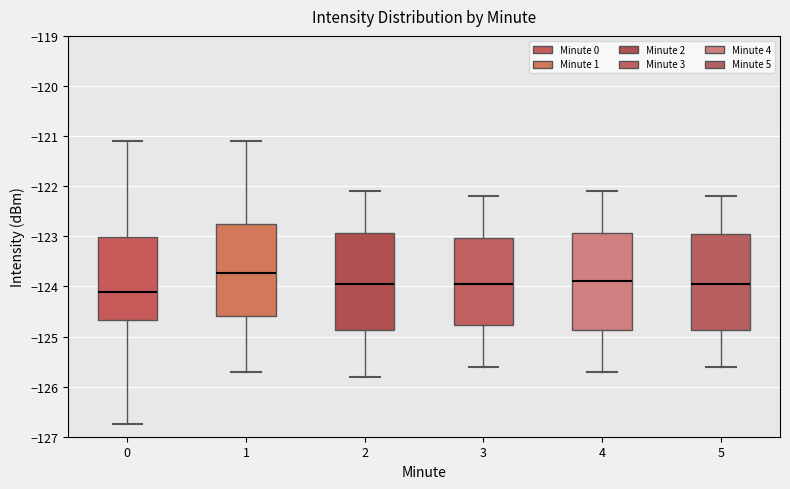

Reading left to right, read every box against the y-axis: the position of its median line, the range the box covers, and the ends of its whiskers. The values are not printed on the chart, so give them approximately, as read against the axis.

0: median -124.1, box -124.7 to -123.0, whiskers -126.7 to -121.1
1: median -123.7, box -124.6 to -122.7, whiskers -125.7 to -121.1
2: median -123.9, box -124.9 to -122.9, whiskers -125.8 to -122.1
3: median -123.9, box -124.8 to -123.0, whiskers -125.6 to -122.2
4: median -123.9, box -124.9 to -122.9, whiskers -125.7 to -122.1
5: median -123.9, box -124.9 to -122.9, whiskers -125.6 to -122.2